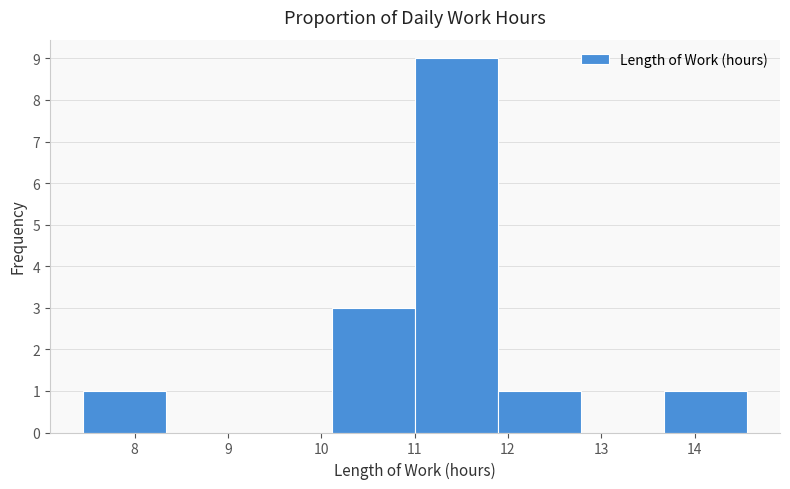

Over which range of the x-axis is the bar tallest?

11.0 to 11.9